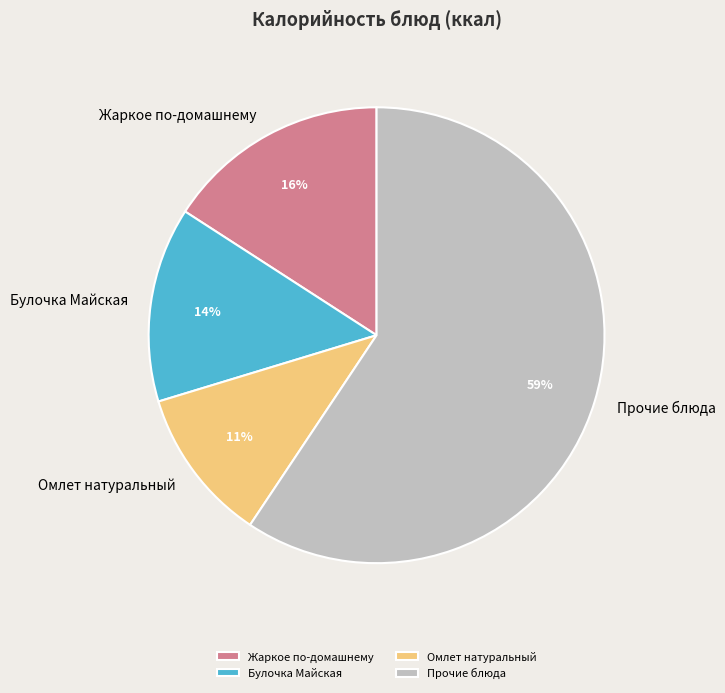

Between Омлет натуральный and Жаркое по-домашнему, which is larger?

Жаркое по-домашнему